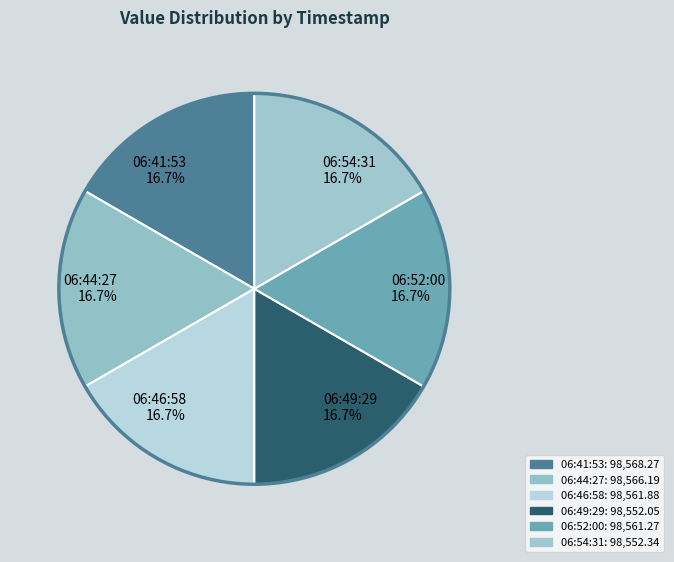

How many segments does this pie chart have?

6